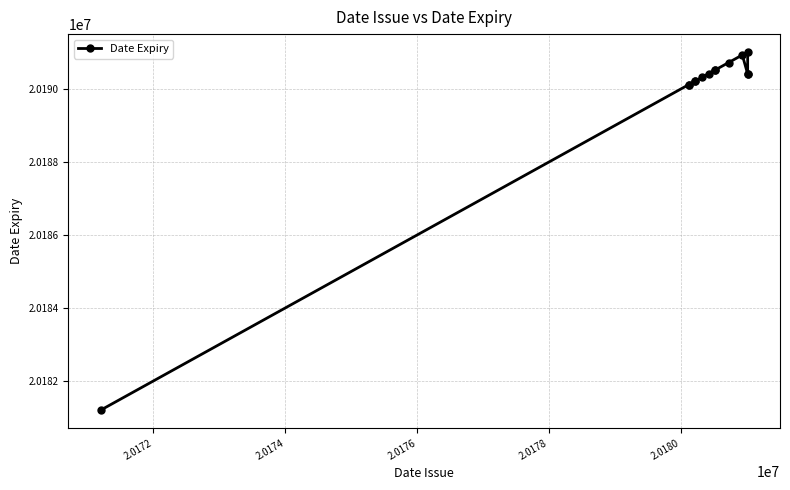

The value at 12 is 35205071. True or false?

False